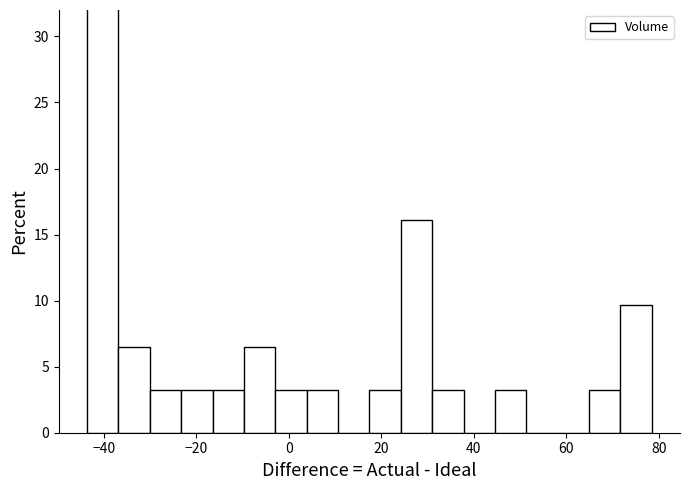

Read against the x-axis, roughly where is the centre of the tallest bar?

-40